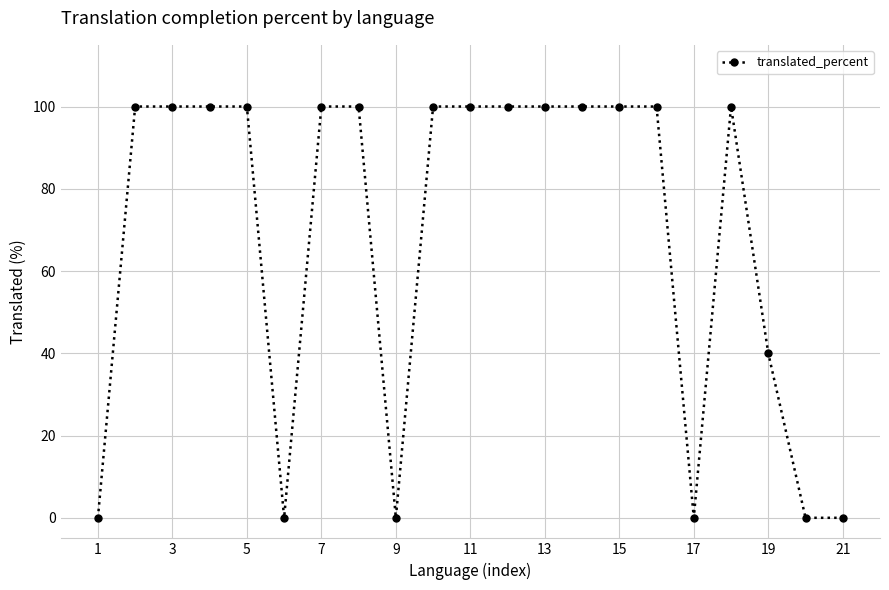

True or false: there are more than 0 points higher than both neighbors.

True